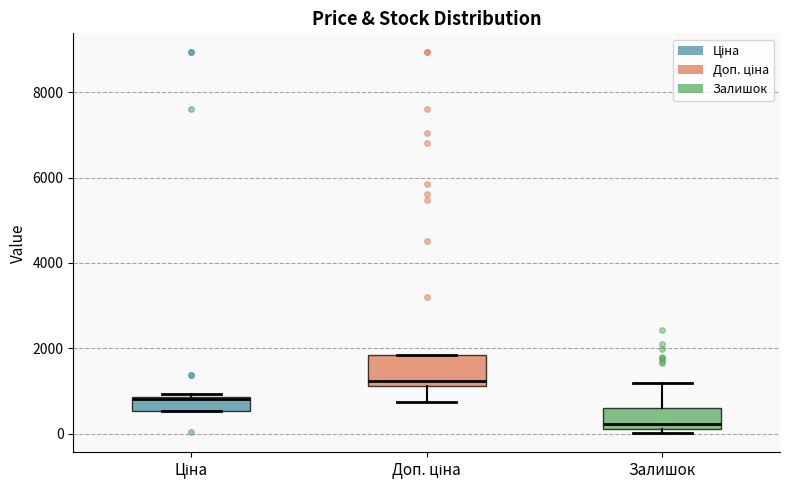

Reading left to right, transcribe this box plot: for each box, give where its median line is, the range the box spans, and where its two whiskers end, as read against the y-axis. The values are not printed on the chart, so give them approximately, as read against the axis.

Ціна: median 800 (drawn on the box's upper edge), box 600 to 800, whiskers 600 to 1000
Доп. ціна: median 1200 (just above the box's lower edge), box 1200 to 1800, whiskers 800 to 1800
Залишок: median 200 (just above the box's lower edge), box 200 to 600, whiskers 0 to 1200